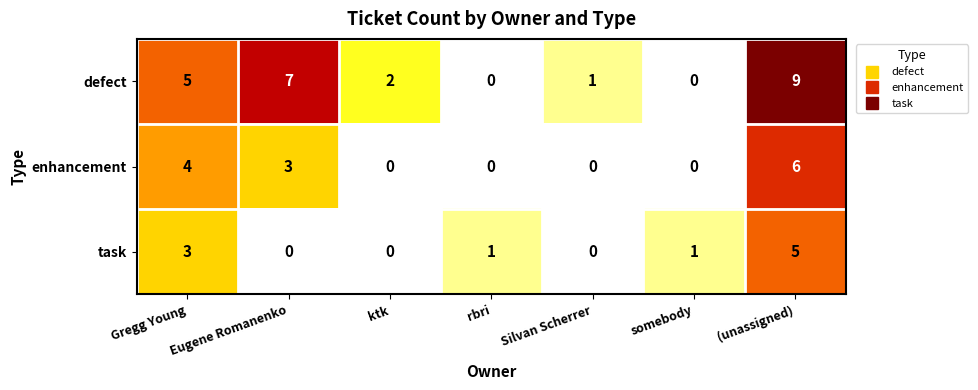

True or false: defect has a value of 5 at Gregg Young.

True